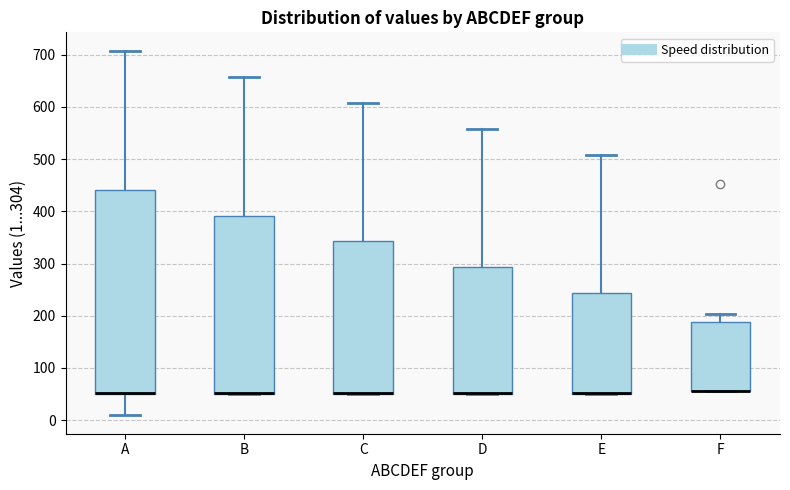

Which box is the tallest, from its lower edge to its upper edge?

A